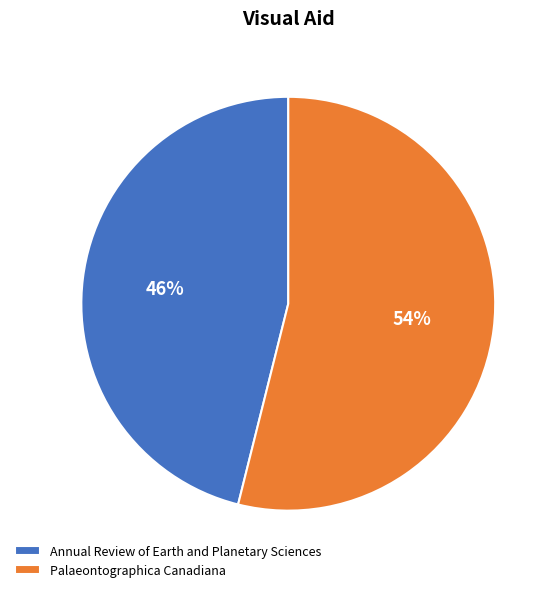

The Annual Review of Earth and Planetary Sciences slice represents 46% of the pie. True or false?

True